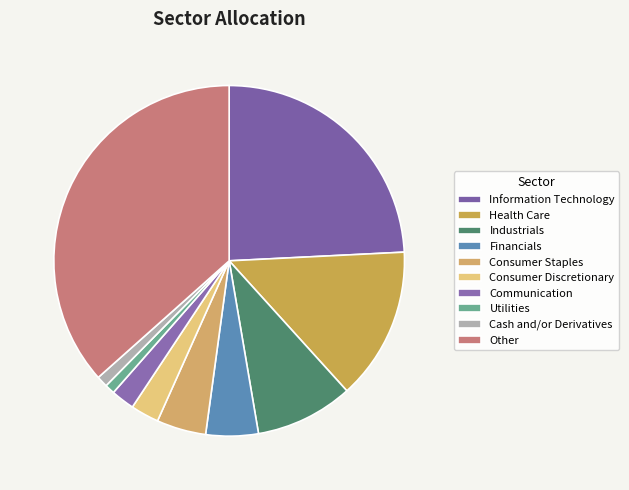

How many slices are in this pie chart?

10